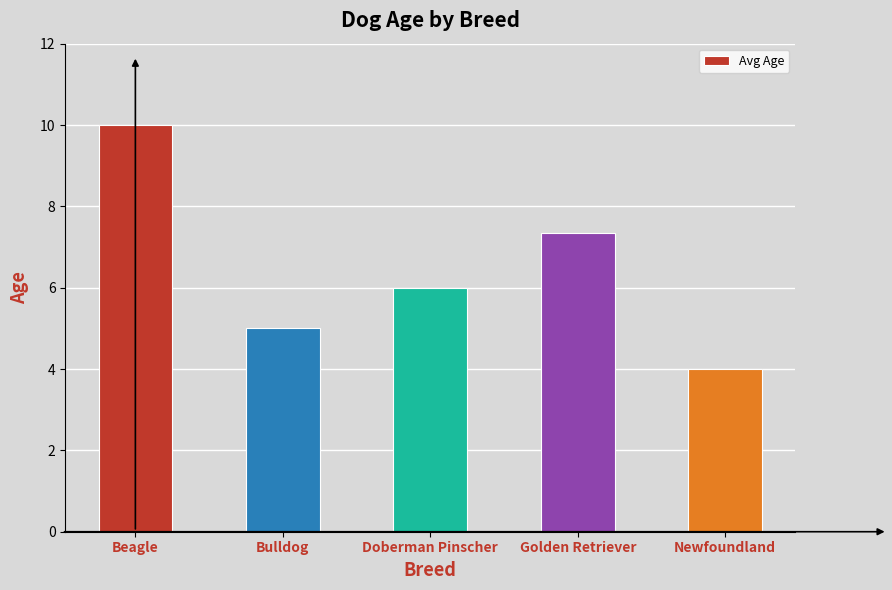

Between Newfoundland and Bulldog, which is larger?

Bulldog